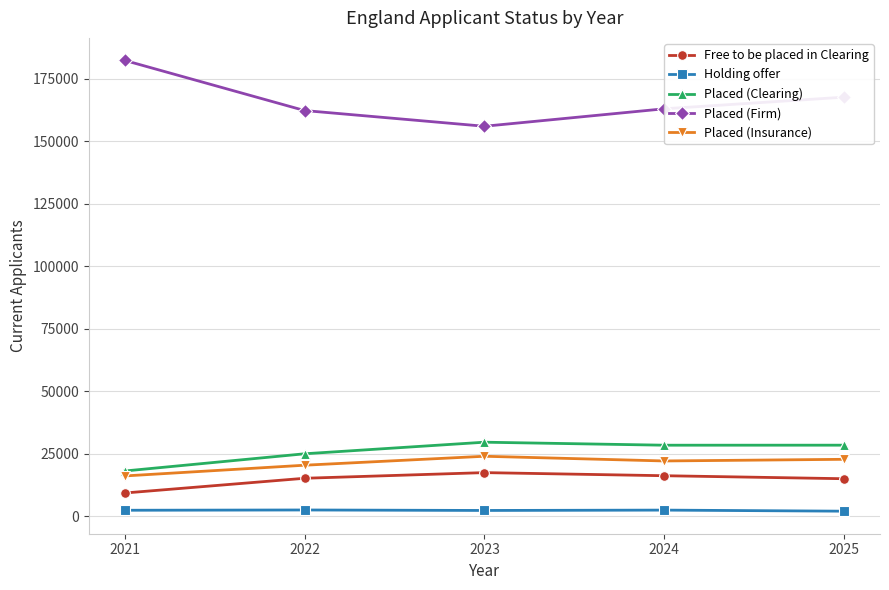

Which category has the lowest value in the Placed (Insurance) series?

2021